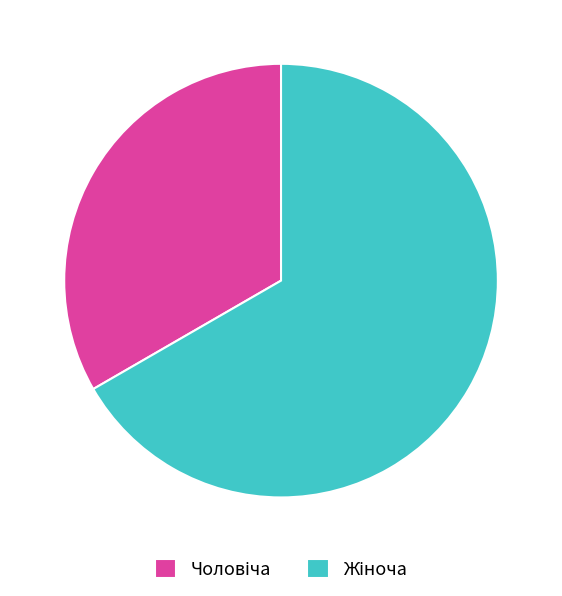

Is there a majority slice in this chart?

Yes